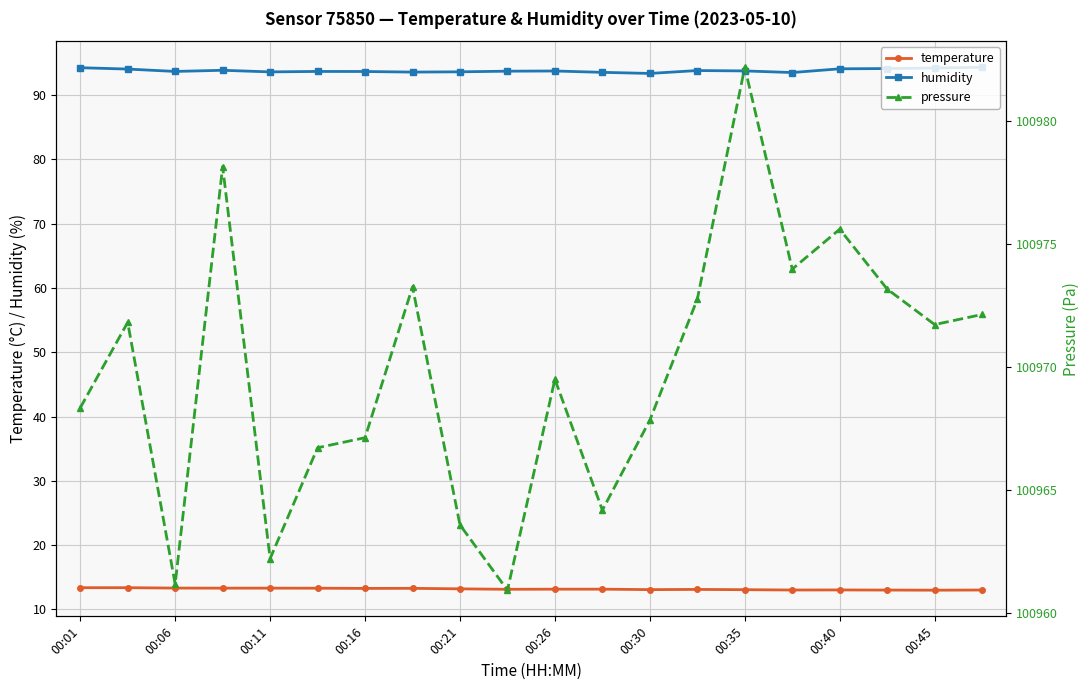

True or false: temperature has a value of 3.6 at 00:45.

False